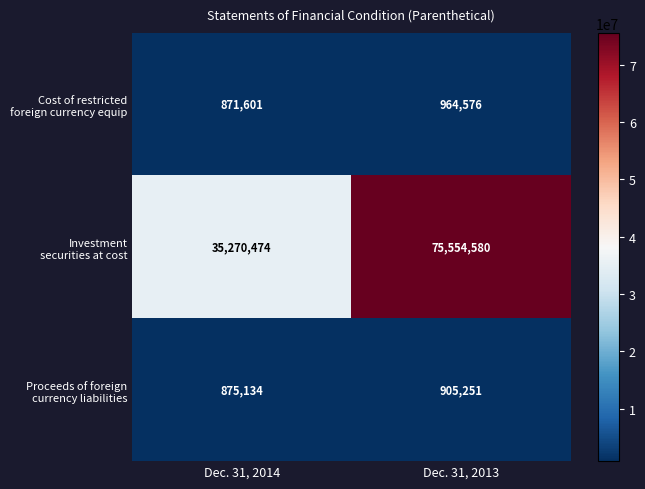

What is the minimum value shown in the chart?

871601